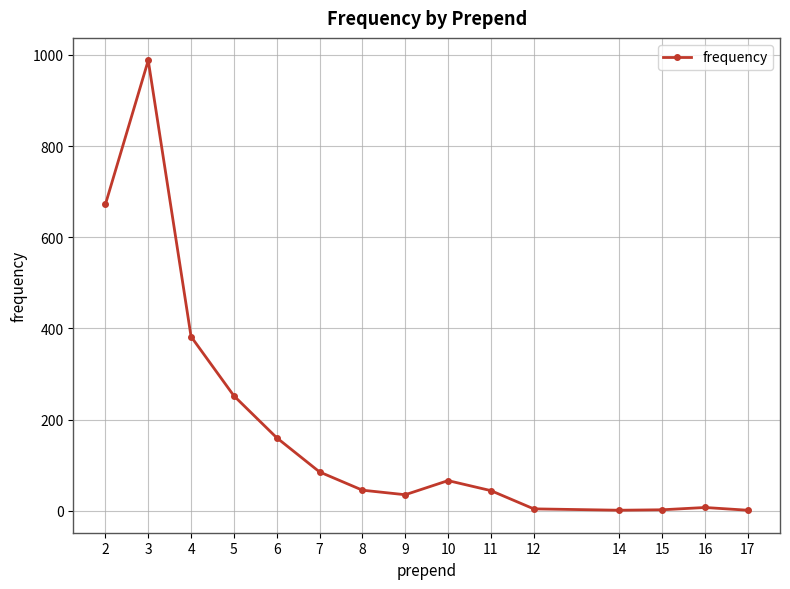

What is the greatest value displayed?

988